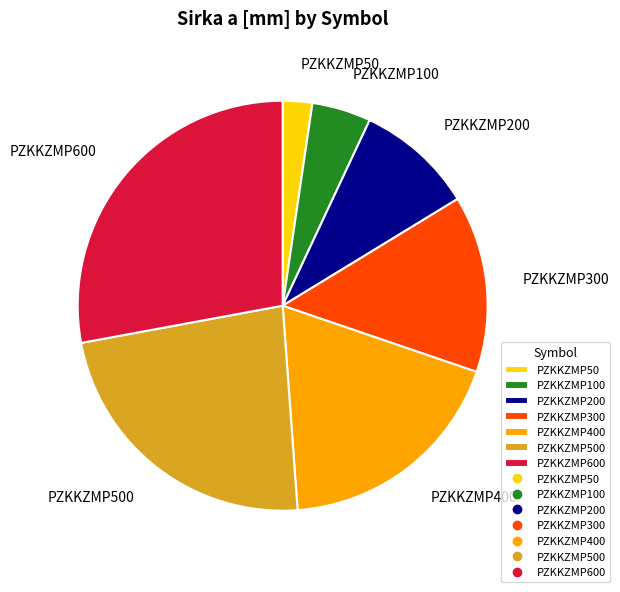

What is the ratio of the value at PZKKZMP400 to the value at PZKKZMP50?

8.0